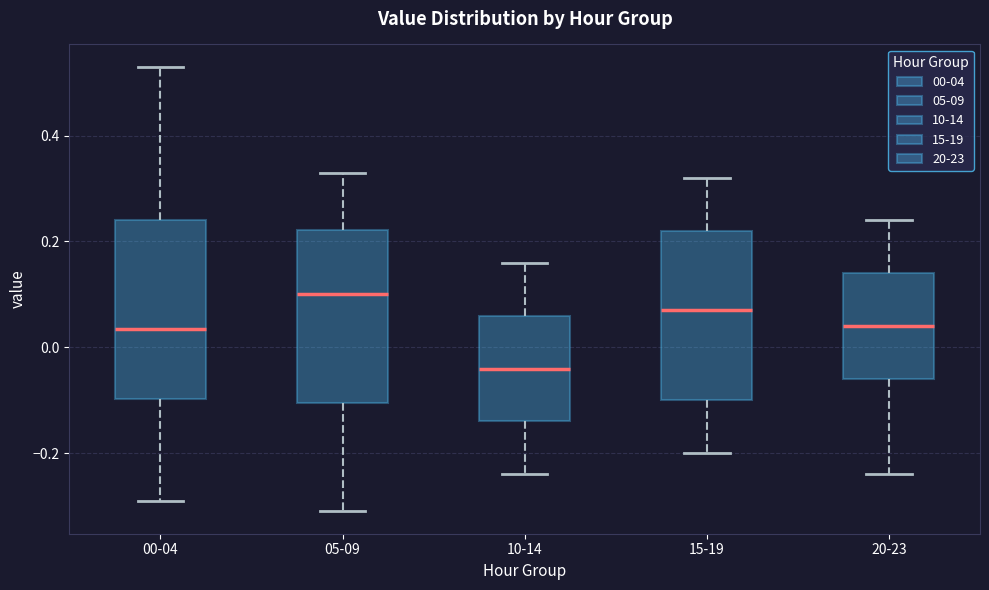

Reading left to right, read every box against the y-axis: the position of its median line, the range the box covers, and the ends of its whiskers. The values are not printed on the chart, so give them approximately, as read against the axis.

00-04: median 0.04, box -0.10 to 0.24, whiskers -0.28 to 0.54
05-09: median 0.10, box -0.10 to 0.22, whiskers -0.30 to 0.34
10-14: median -0.04, box -0.14 to 0.06, whiskers -0.24 to 0.16
15-19: median 0.08, box -0.10 to 0.22, whiskers -0.20 to 0.32
20-23: median 0.04, box -0.06 to 0.14, whiskers -0.24 to 0.24